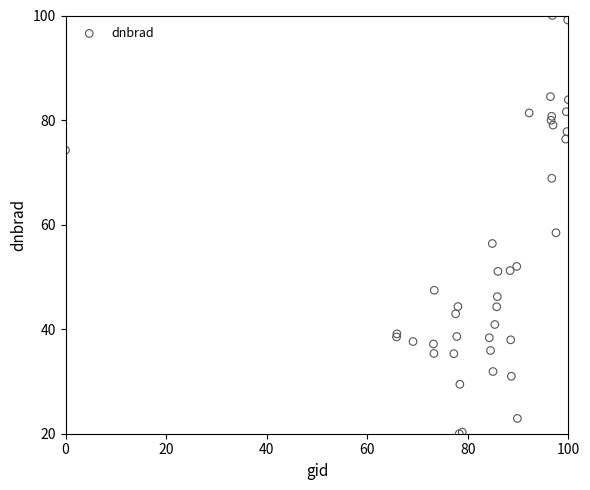

What Y value in the scatter plot is closest to 60?

58.4